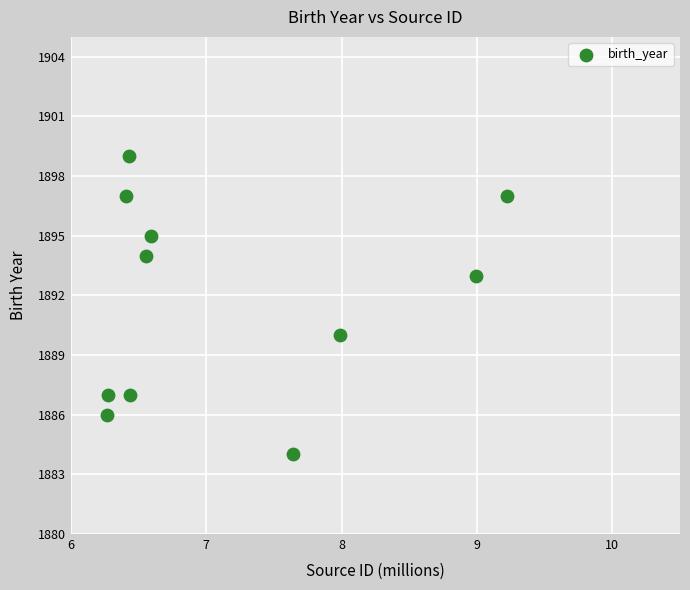

What is the range of Y values (max minus min)?

15